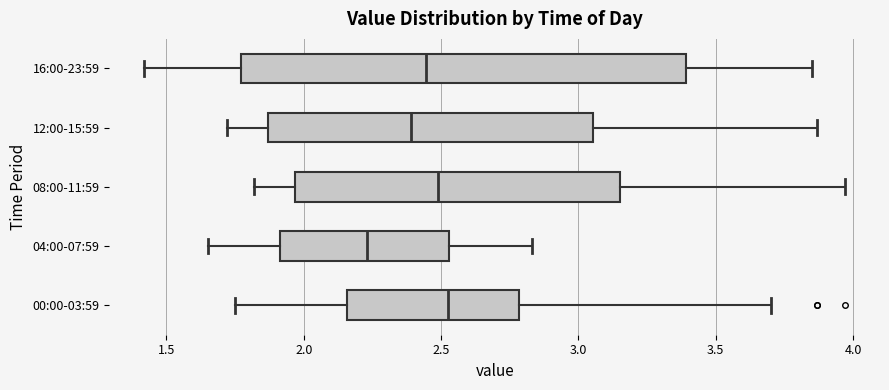

Comparing the boxes themselves (not the whiskers), which one is the widest?

16:00-23:59